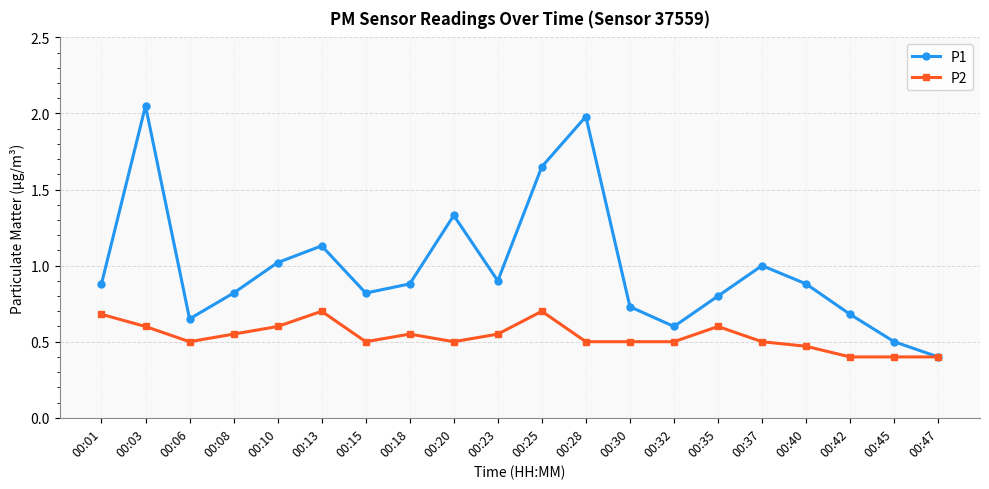

Which series changed the most between 00:25 and 00:32?

P1